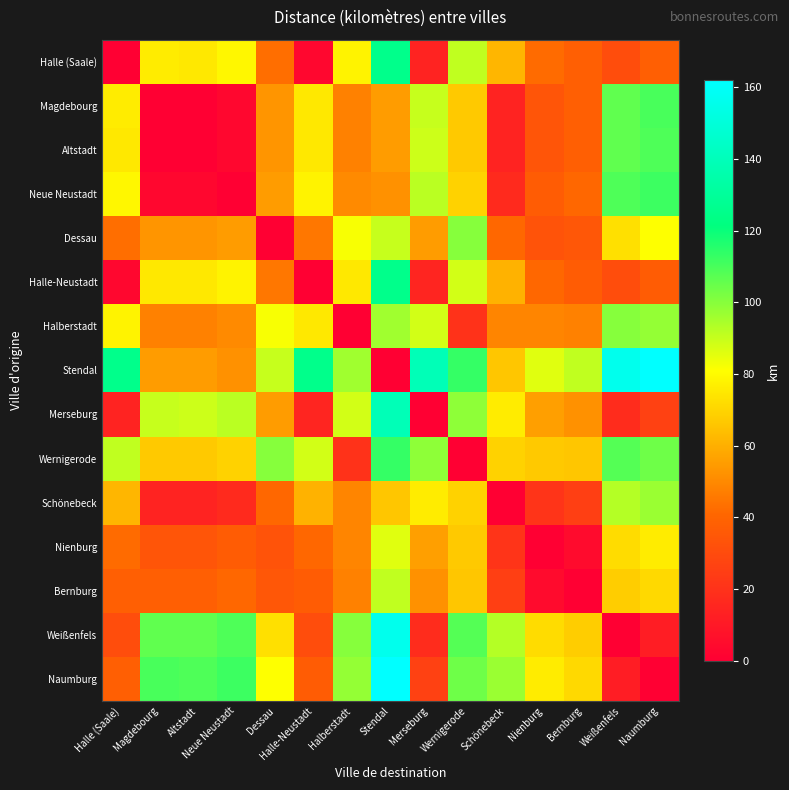

Between Naumburg and Halle (Saale), which is larger?

Naumburg